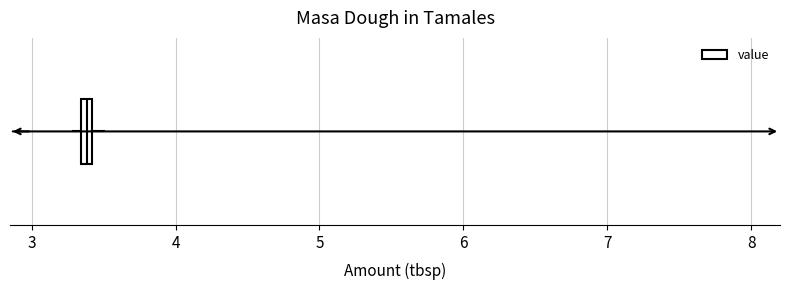

Where is the left edge of the box on the x-axis? The values are not printed on the chart, so give them approximately, as read against the axis.

3.3